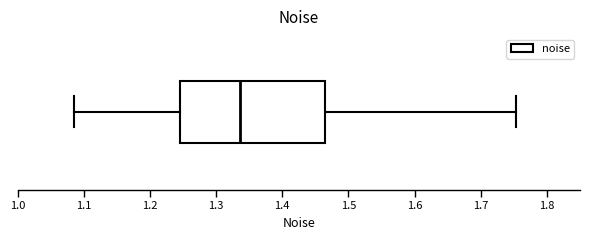

Read this box plot against the x-axis: the position of the median line, the range covered by the box, and the ends of both whiskers. The values are not printed on the chart, so give them approximately, as read against the axis.

median 1.34, box 1.25 to 1.47, whiskers 1.09 to 1.75